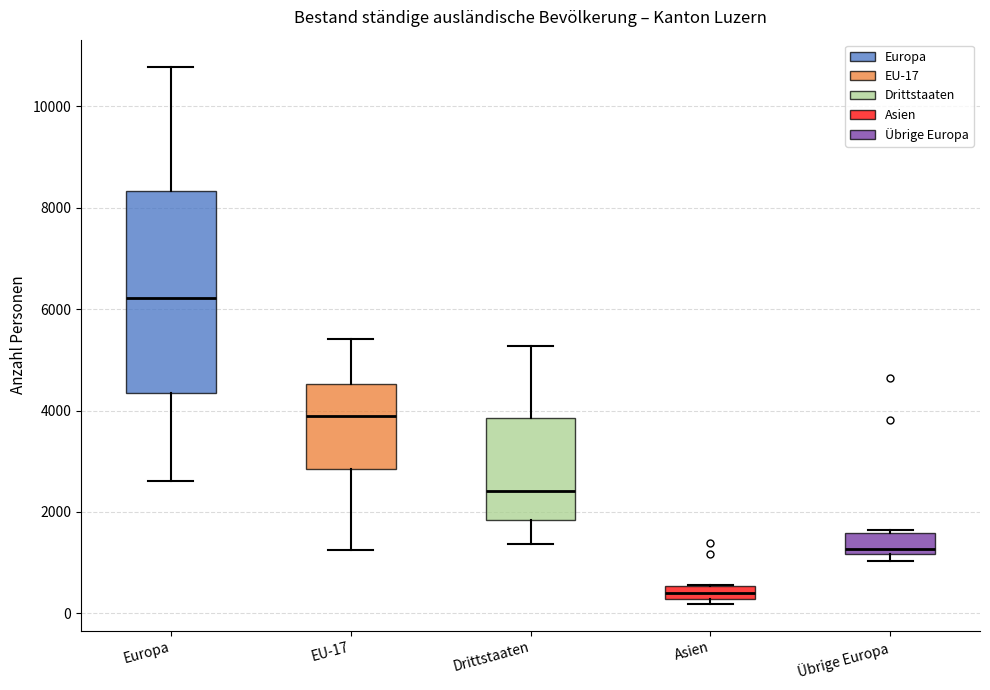

Which box's median line is the highest?

Europa